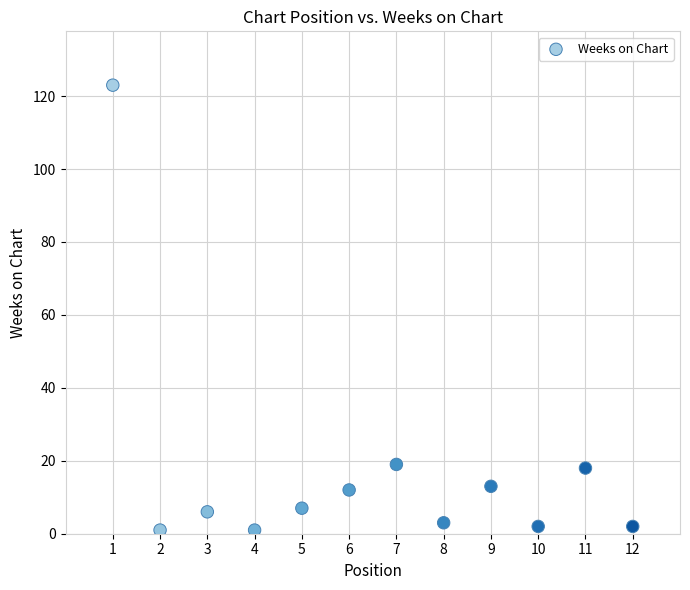

What is the average X value?

6